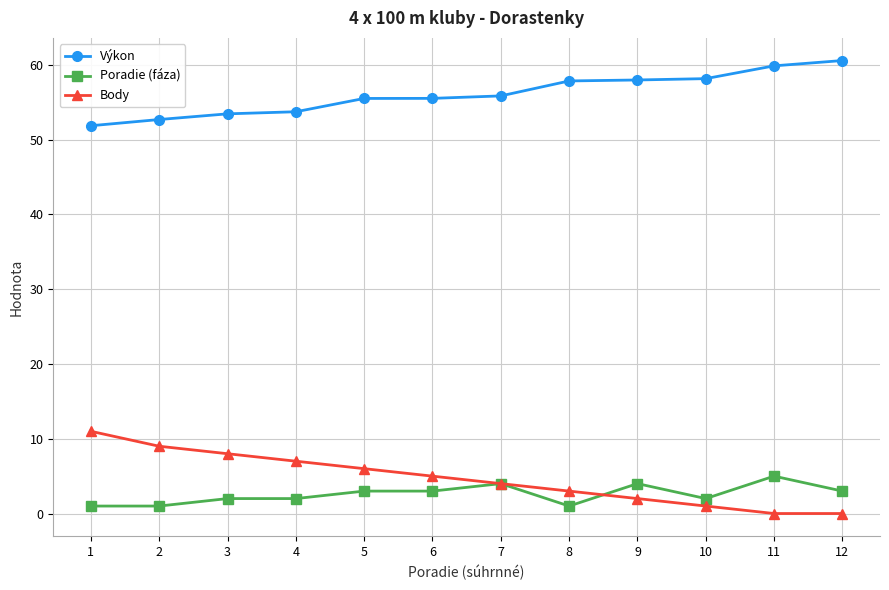

Is it true that Výkon equals 80.2 at 2?

False